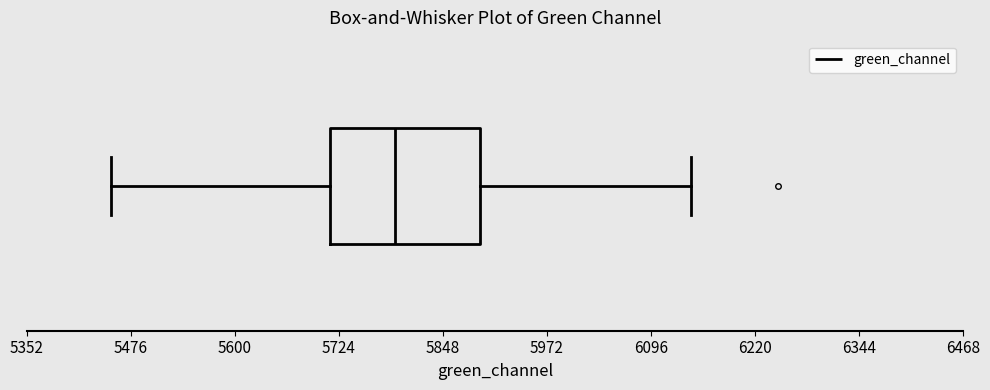

Read this box plot against the x-axis: the position of the median line, the range covered by the box, and the ends of both whiskers. The values are not printed on the chart, so give them approximately, as read against the axis.

median 5800, box 5720 to 5900, whiskers 5460 to 6140